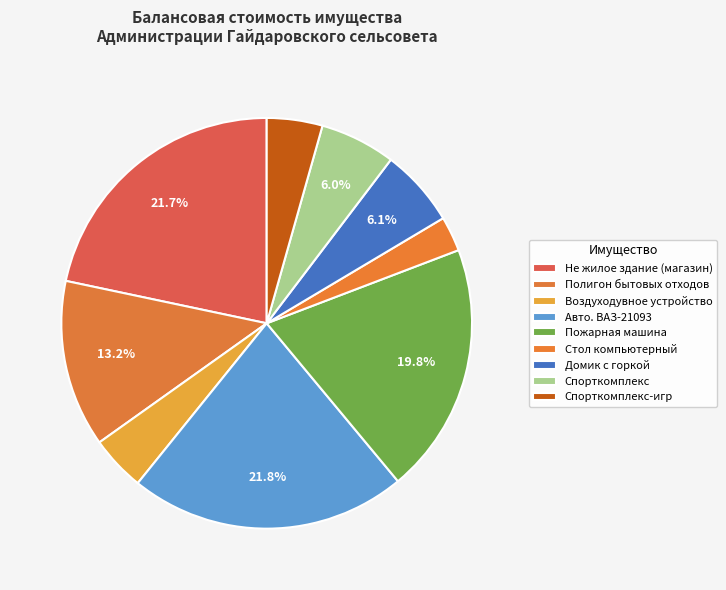

How many slices are in this pie chart?

9